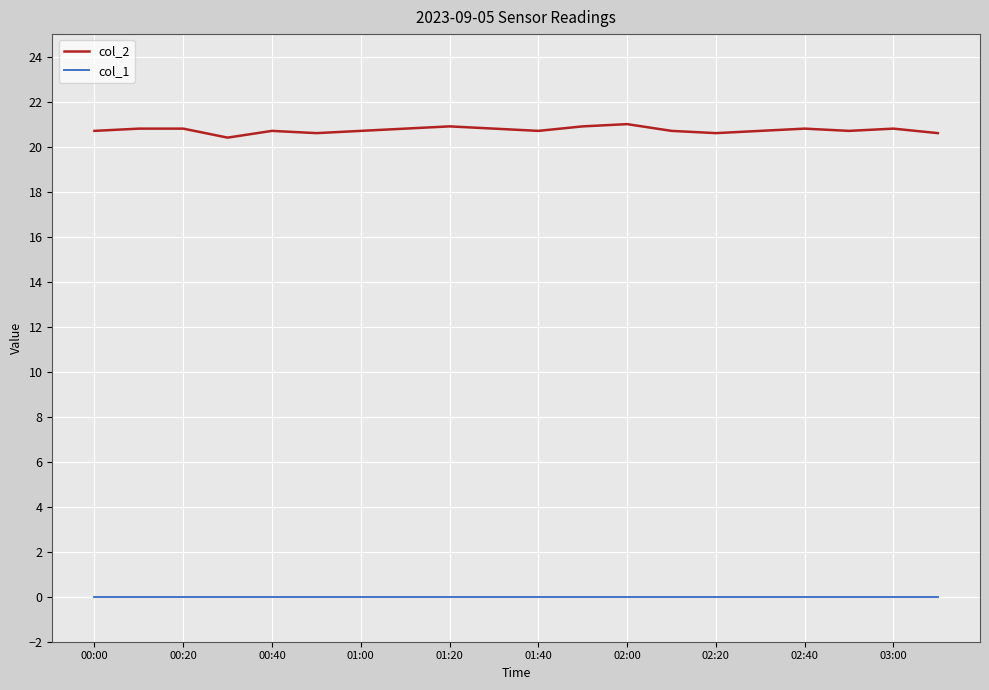

True or false: col_1 and col_2 cross at least once.

False